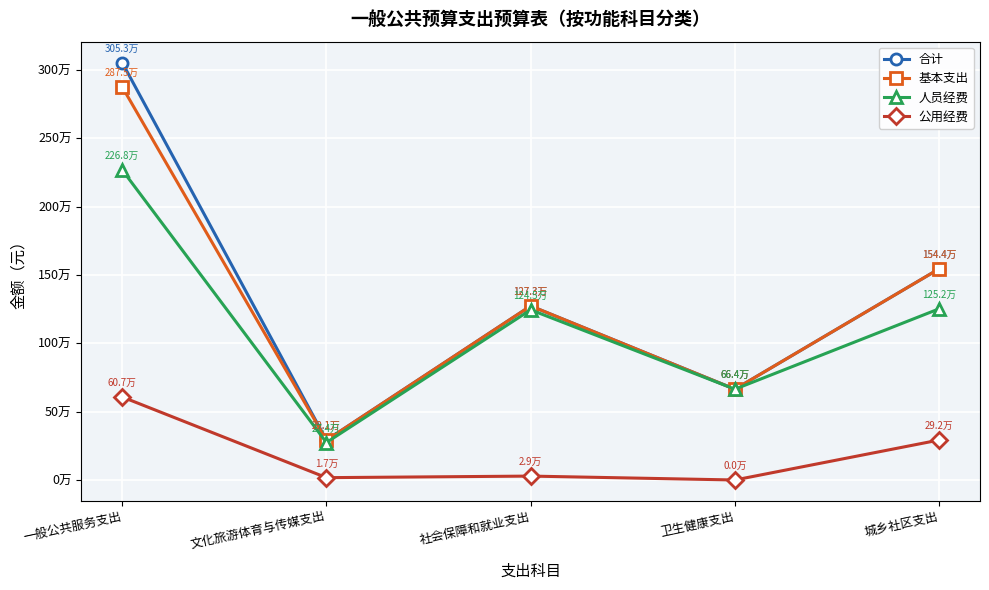

What are all the series names shown in the legend?

合计, 基本支出, 人员经费, 公用经费